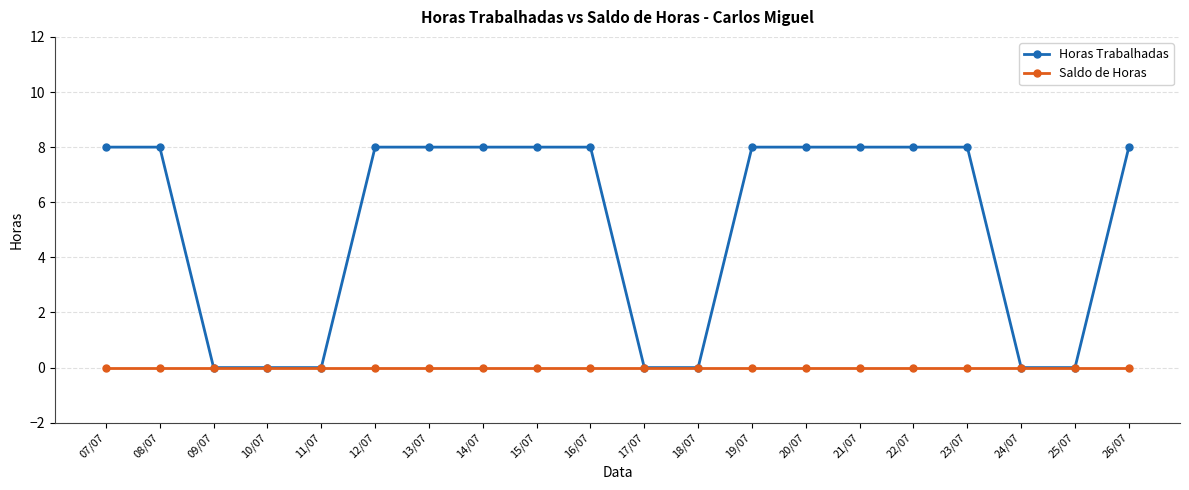

Which series has the largest total across all categories?

Horas Trabalhadas